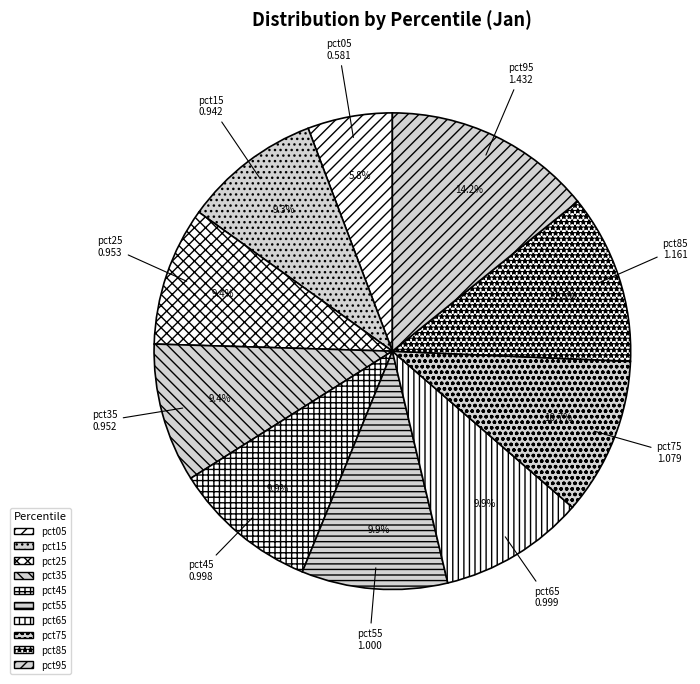

Is pct95 the majority of the pie?

No